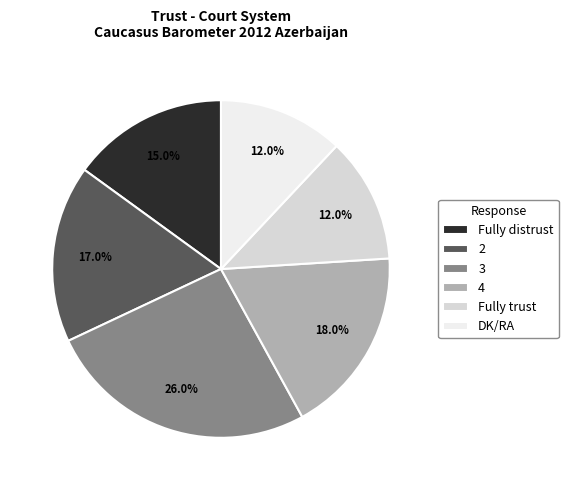

Does DK/RA account for over 50% of the chart?

No